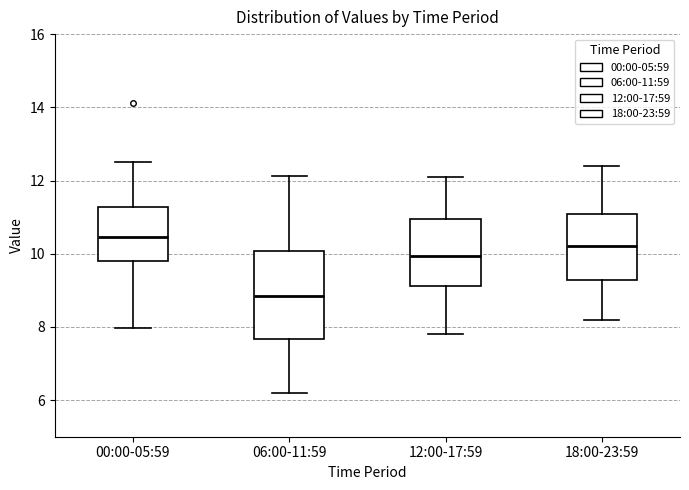

Reading left to right, transcribe this box plot: for each box, give where its median line is, the range the box spans, and where its two whiskers end, as read against the y-axis. The values are not printed on the chart, so give them approximately, as read against the axis.

00:00-05:59: median 10.4, box 9.8 to 11.2, whiskers 8.0 to 12.6
06:00-11:59: median 8.8, box 7.6 to 10.0, whiskers 6.2 to 12.2
12:00-17:59: median 10.0, box 9.2 to 11.0, whiskers 7.8 to 12.2
18:00-23:59: median 10.2, box 9.2 to 11.0, whiskers 8.2 to 12.4